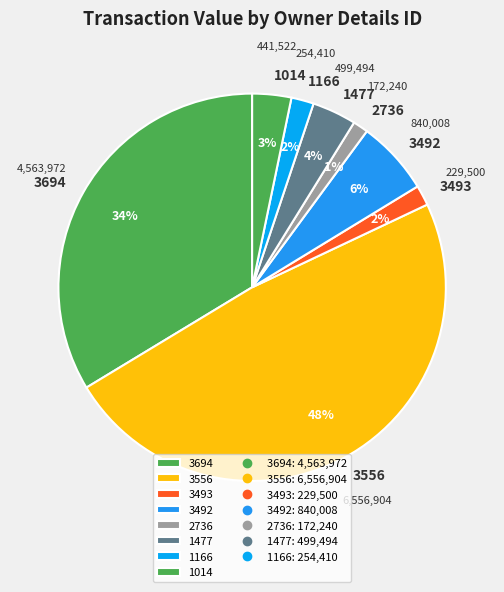

Do 1166 and 3493 together represent more than half of the pie?

No